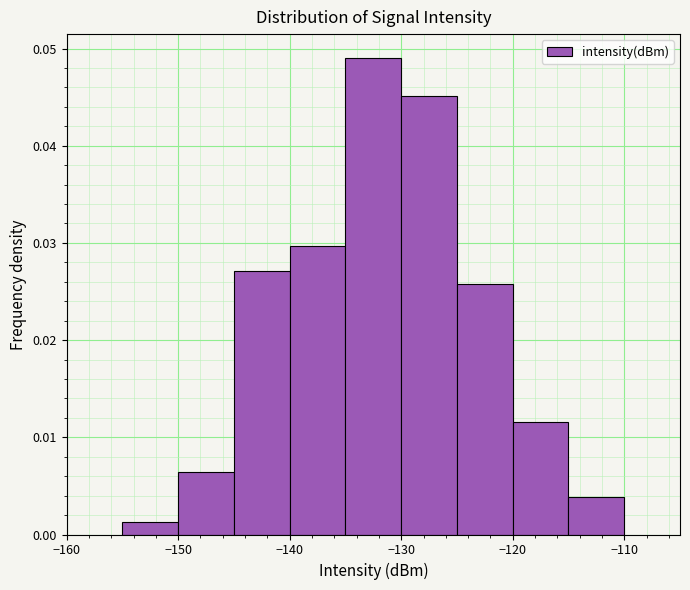

Reading left to right, transcribe this chart: for each bar, give the range it covers on the x-axis and its height. The values are not printed on the chart, so give them approximately, as read against the axis.

-155 to -150: 0.001
-150 to -145: 0.006
-145 to -140: 0.027
-140 to -135: 0.030
-135 to -130: 0.049
-130 to -125: 0.045
-125 to -120: 0.026
-120 to -115: 0.012
-115 to -110: 0.004